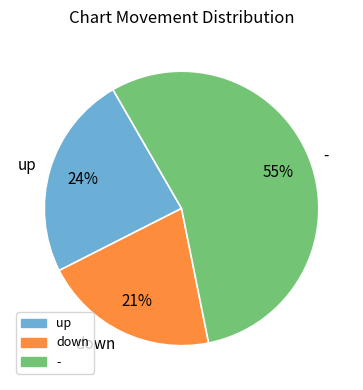

Combined, do - and down account for over 50%?

Yes